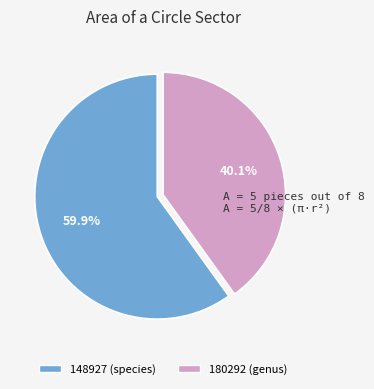

Rank the categories by value from lowest to highest.

180292 (genus), 148927 (species)